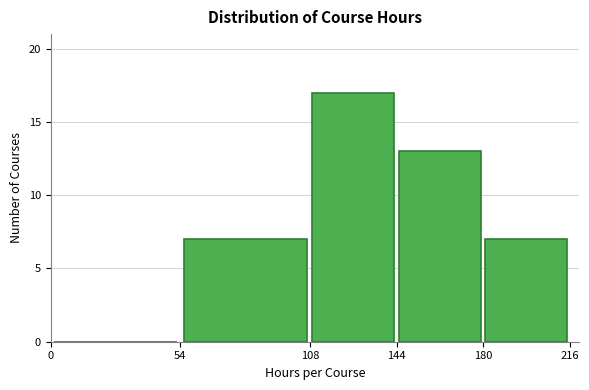

Reading left to right, transcribe this chart: for each bar, give the range it covers on the x-axis and its height. The values are not printed on the chart, so give them approximately, as read against the axis.

0 to 54: 0
54 to 108: 7
108 to 144: 17
144 to 180: 13
180 to 216: 7